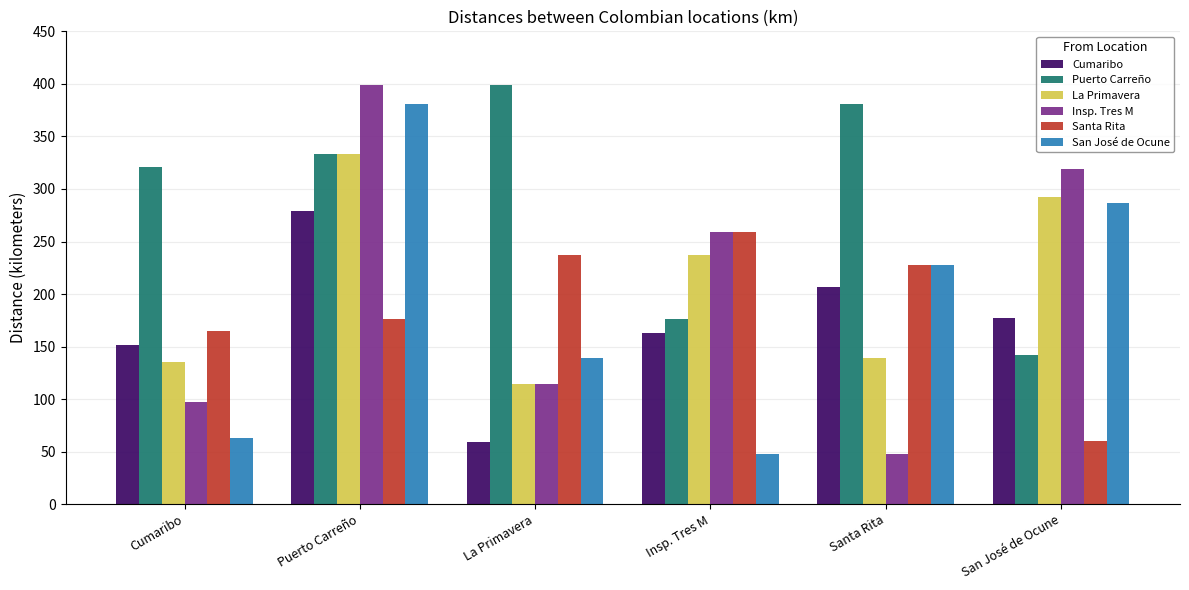

How many groups of bars are there?

6